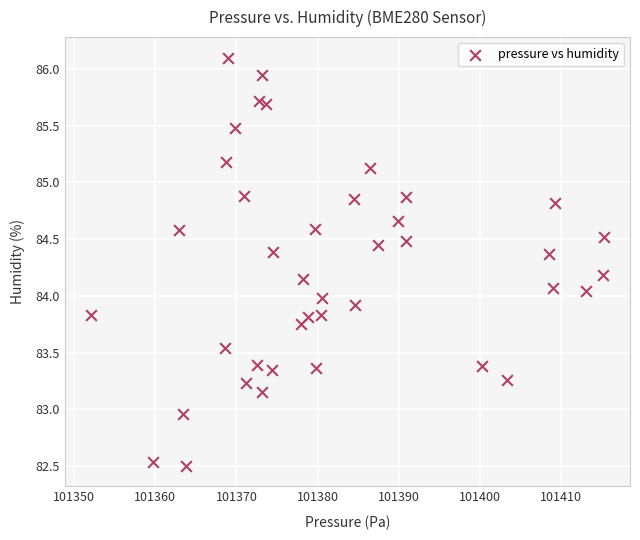

What is the range of X values (max minus min)?

63.2